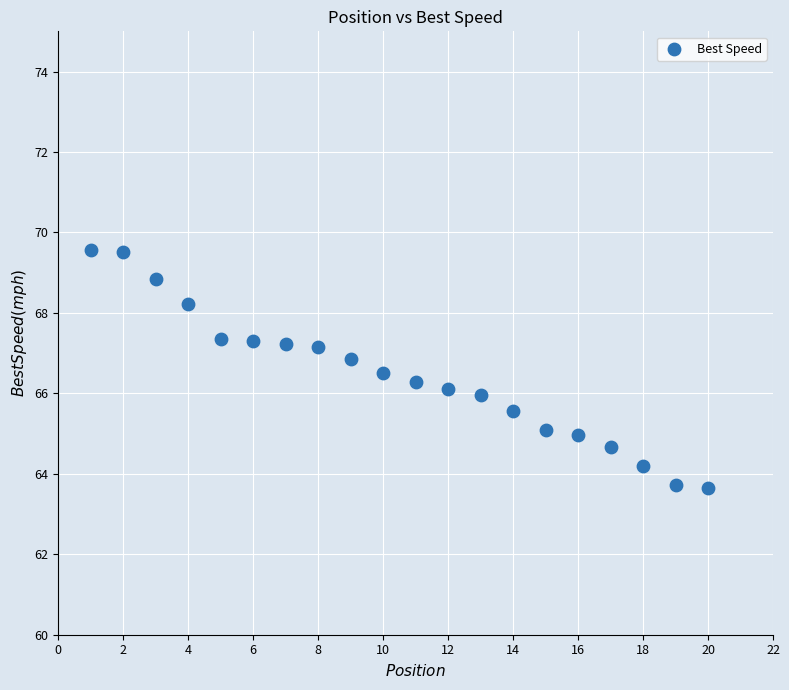

What is the range of Y values (max minus min)?

5.9